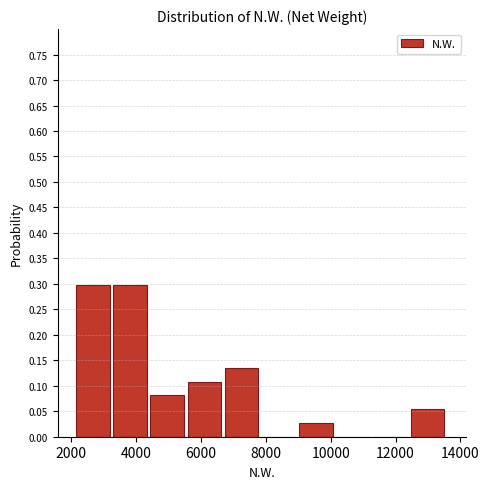

Reading left to right, list every bar in this chart as the range it spans on the x-axis followed by its height. Neither the bar edges nor the heights are printed on the chart, so give them approximately, as read against the axes.

2200 to 3200: 0.295
3200 to 4400: 0.295
4400 to 5600: 0.080
5600 to 6800: 0.110
6800 to 7800: 0.135
7800 to 9000: 0
9000 to 10200: 0.025
10200 to 11400: 0
11400 to 12400: 0
12400 to 13600: 0.055